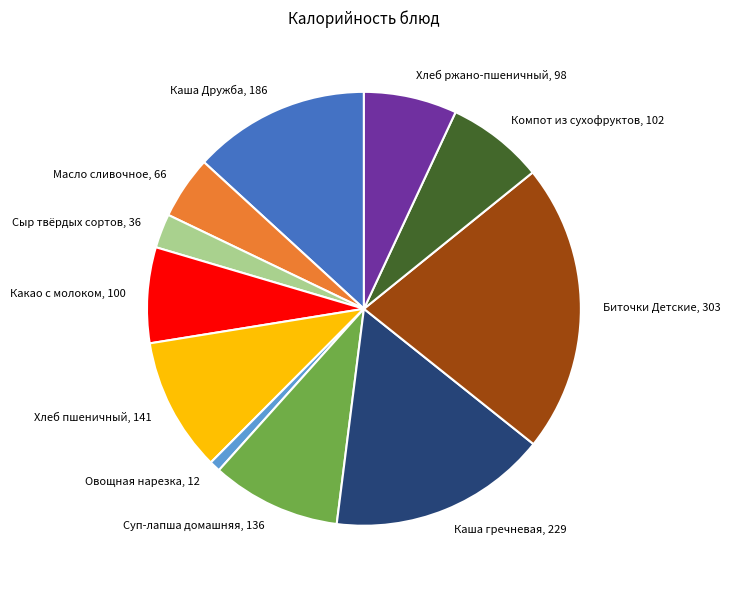

Which slice is the smallest?

Овощная нарезка